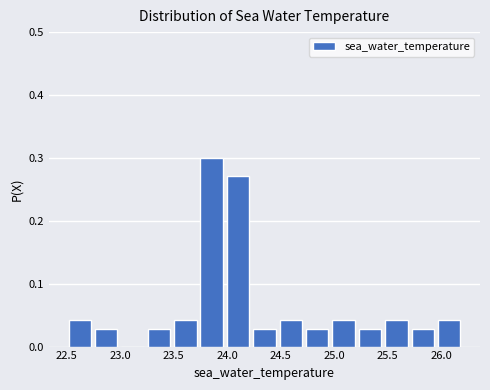

Reading left to right, list every bar in this chart as the range it spans on the x-axis followed by its height. Neither the bar edges nor the heights are printed on the chart, so give them approximately, as read against the axes.

22.50 to 22.75: 0.04
22.75 to 23.00: 0.03
23.00 to 23.25: 0
23.25 to 23.50: 0.03
23.50 to 23.75: 0.04
23.75 to 24.00: 0.30
24.00 to 24.25: 0.27
24.25 to 24.45: 0.03
24.45 to 24.70: 0.04
24.70 to 24.95: 0.03
24.95 to 25.20: 0.04
25.20 to 25.45: 0.03
25.45 to 25.70: 0.04
25.70 to 25.95: 0.03
25.95 to 26.20: 0.04